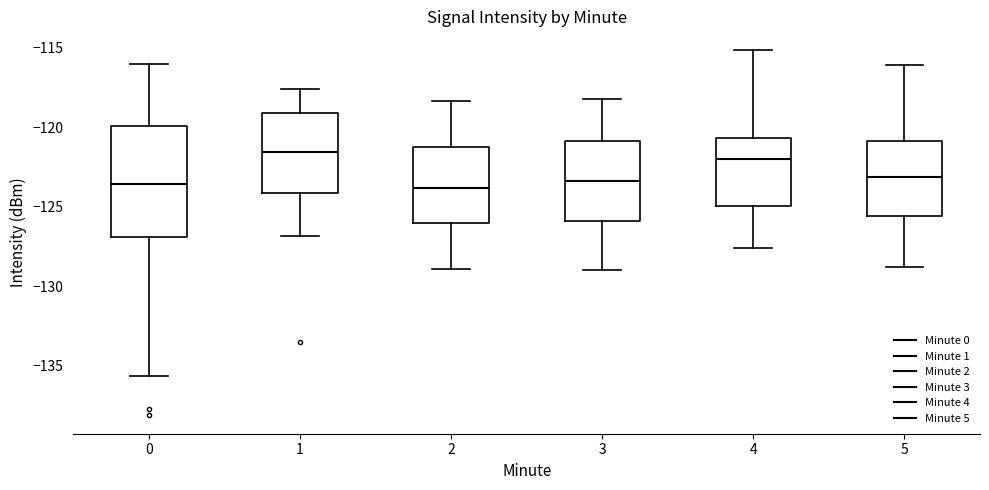

Reading left to right, read every box against the y-axis: the position of its median line, the range the box covers, and the ends of its whiskers. The values are not printed on the chart, so give them approximately, as read against the axis.

0: median -123.5, box -127.0 to -120.0, whiskers -135.5 to -116.0
1: median -121.5, box -124.0 to -119.0, whiskers -127.0 to -117.5
2: median -124.0, box -126.0 to -121.0, whiskers -129.0 to -118.5
3: median -123.5, box -126.0 to -121.0, whiskers -129.0 to -118.0
4: median -122.0, box -125.0 to -120.5, whiskers -127.5 to -115.0
5: median -123.0, box -125.5 to -121.0, whiskers -129.0 to -116.0